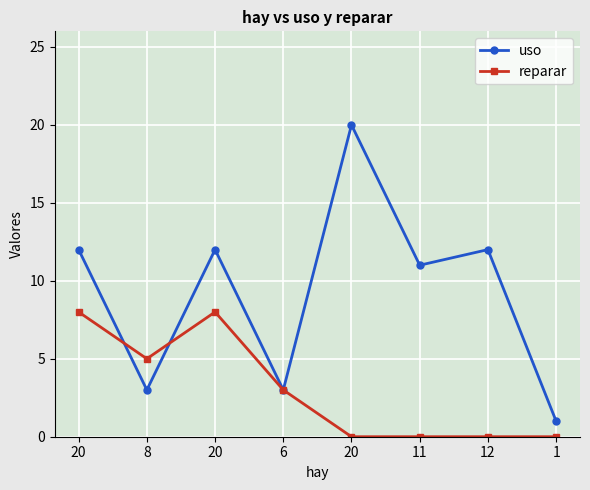

What is the difference between the highest and lowest values at 20?

4